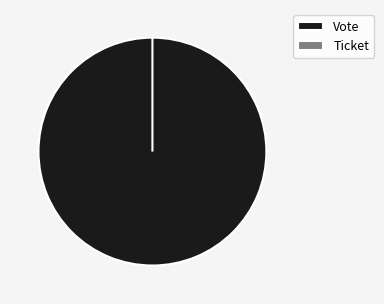

How many slices are in this pie chart?

2